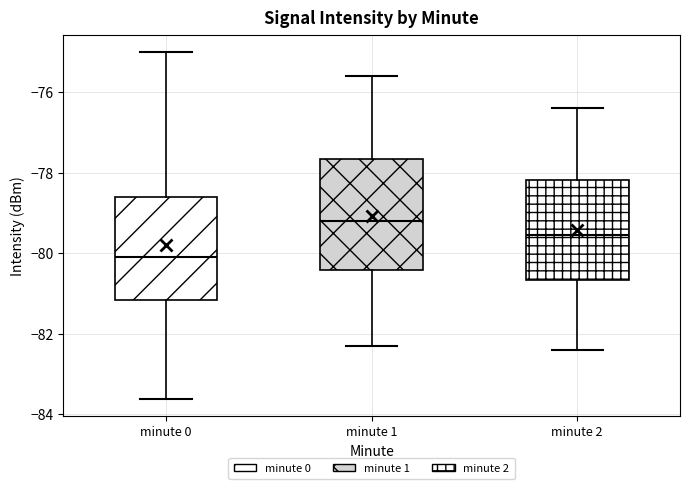

Where does the median line of the box for minute 1 sit on the y-axis? The values are not printed on the chart, so give them approximately, as read against the axis.

-79.2